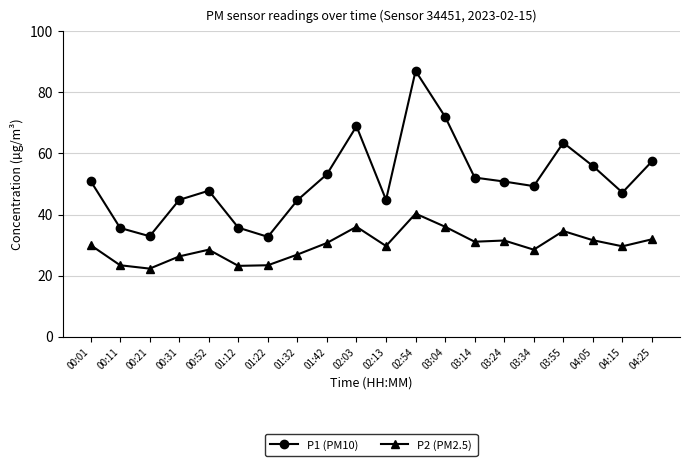

At 03:14, list the series in order from largest to smallest.

P1 (PM10), P2 (PM2.5)